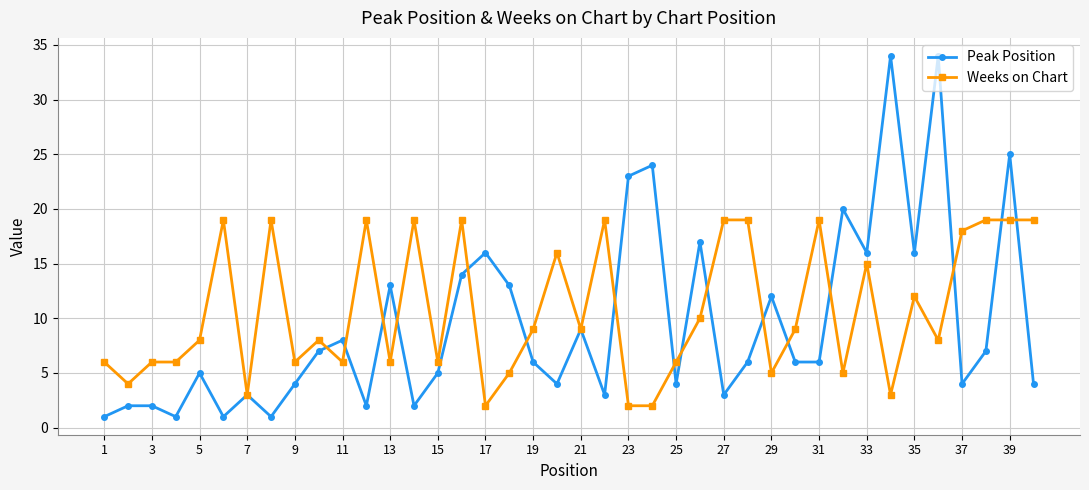

Rank the series by their average value, from highest to lowest.

Weeks on Chart, Peak Position